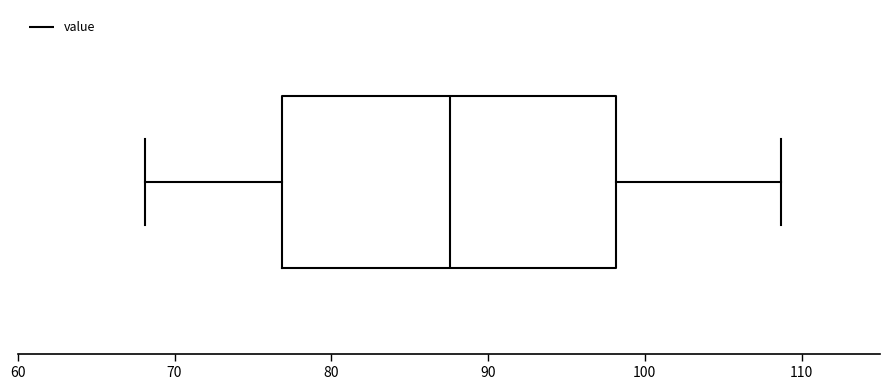

Transcribe this box plot: give where the median line is, the range the box spans, and where the two whiskers end, as read against the x-axis. The values are not printed on the chart, so give them approximately, as read against the axis.

median 88, box 77 to 98, whiskers 68 to 109